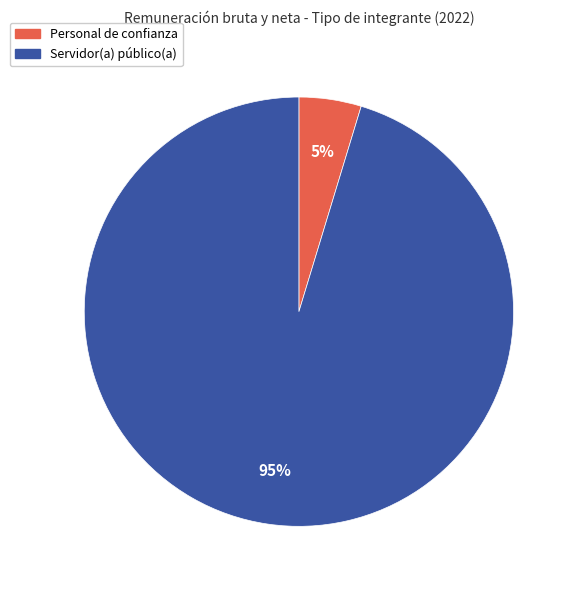

To the nearest percent, what portion does Servidor(a) público(a) represent?

95%